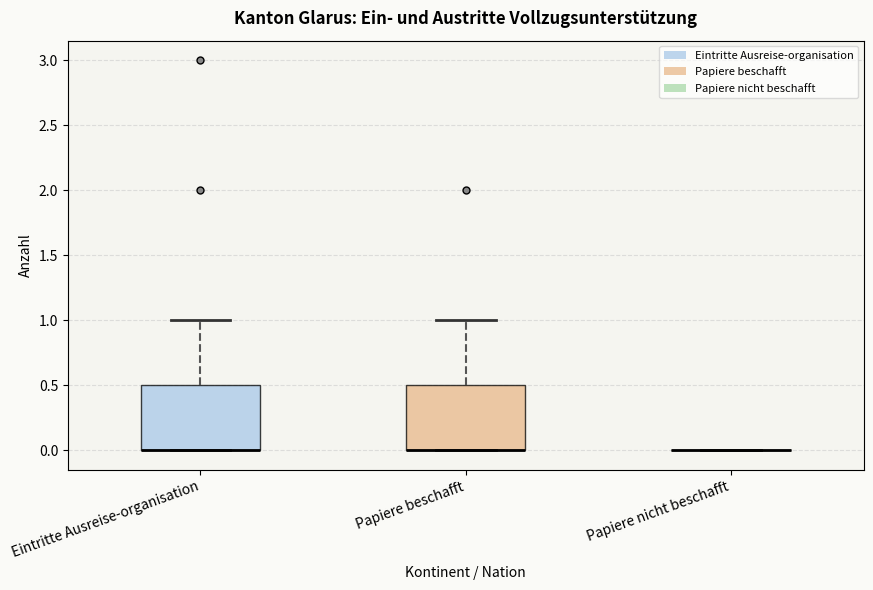

Where is the upper edge of the box for Papiere beschafft on the y-axis? The values are not printed on the chart, so give them approximately, as read against the axis.

0.5